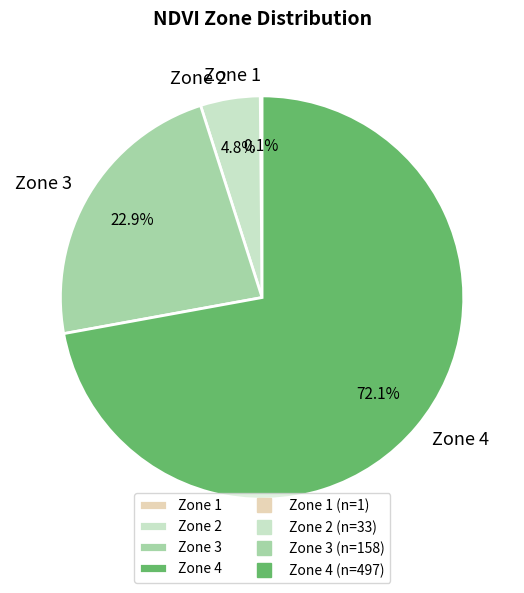

How much of the chart is everything except Zone 2?

95.2%